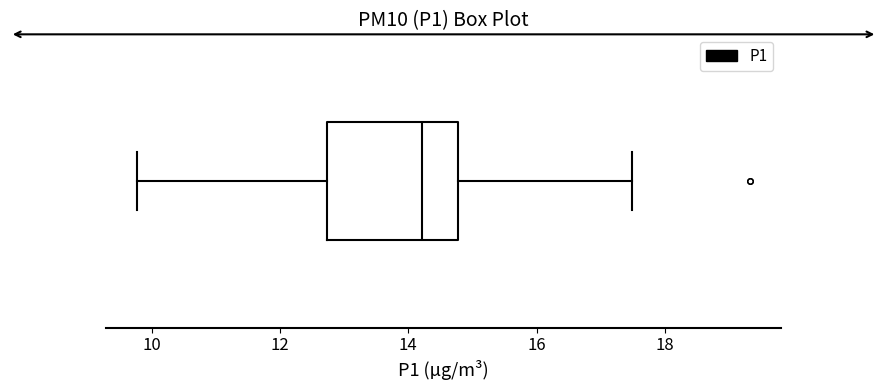

Read this box plot against the x-axis: the position of the median line, the range covered by the box, and the ends of both whiskers. The values are not printed on the chart, so give them approximately, as read against the axis.

median 14.2, box 12.8 to 14.8, whiskers 9.8 to 17.4